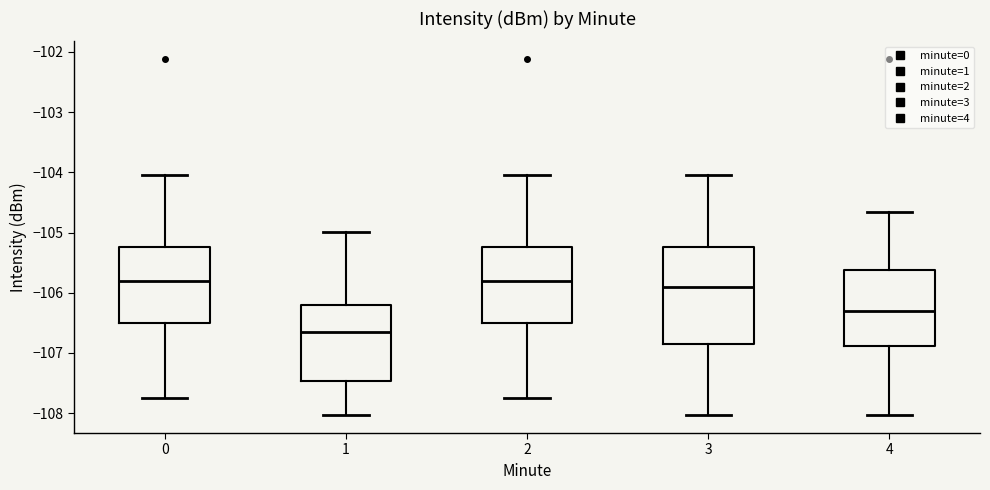

Which box is the tallest, from its lower edge to its upper edge?

3